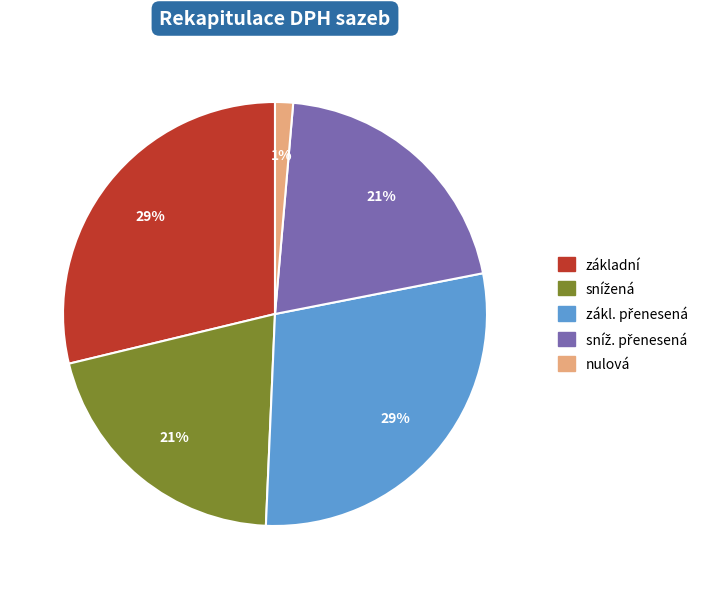

The základní slice represents 29% of the pie. True or false?

True